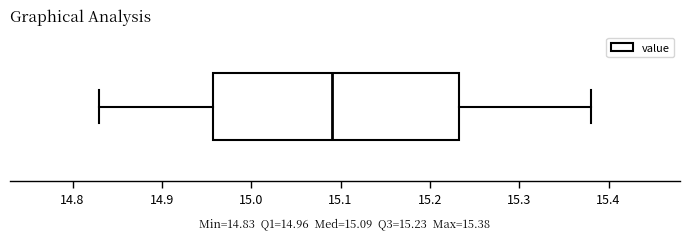

Transcribe this box plot: give where the median line is, the range the box spans, and where the two whiskers end, as read against the x-axis. The values are not printed on the chart, so give them approximately, as read against the axis.

median 15.09, box 14.96 to 15.23, whiskers 14.83 to 15.38